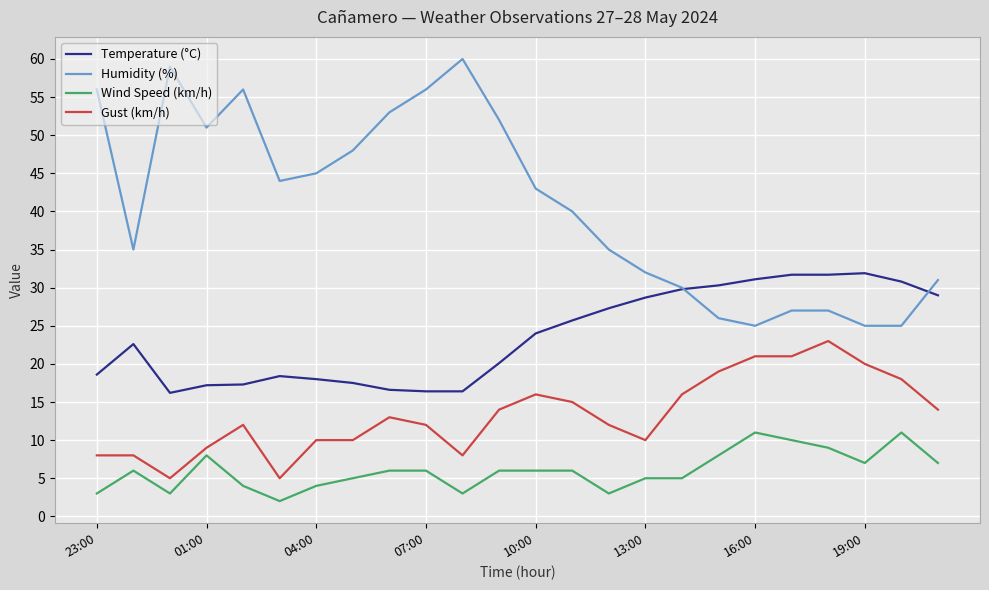

True or false: Humidity (%) and Gust (km/h) cross at least once.

False